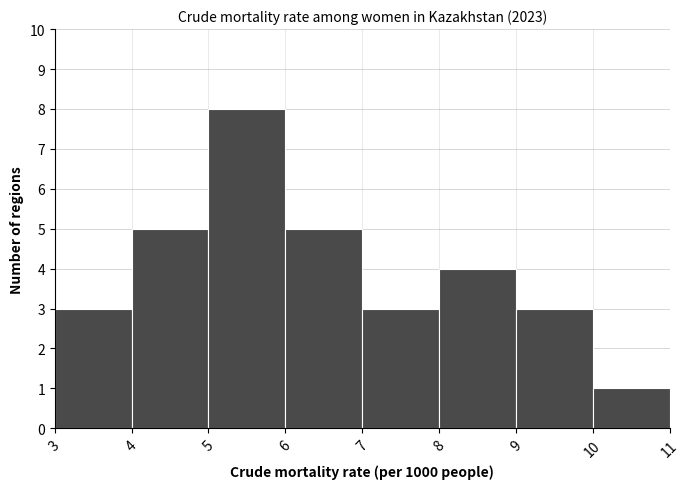

Reading left to right, transcribe this chart: for each bar, give the range it covers on the x-axis and its height. The values are not printed on the chart, so give them approximately, as read against the axis.

3 to 4: 3
4 to 5: 5
5 to 6: 8
6 to 7: 5
7 to 8: 3
8 to 9: 4
9 to 10: 3
10 to 11: 1